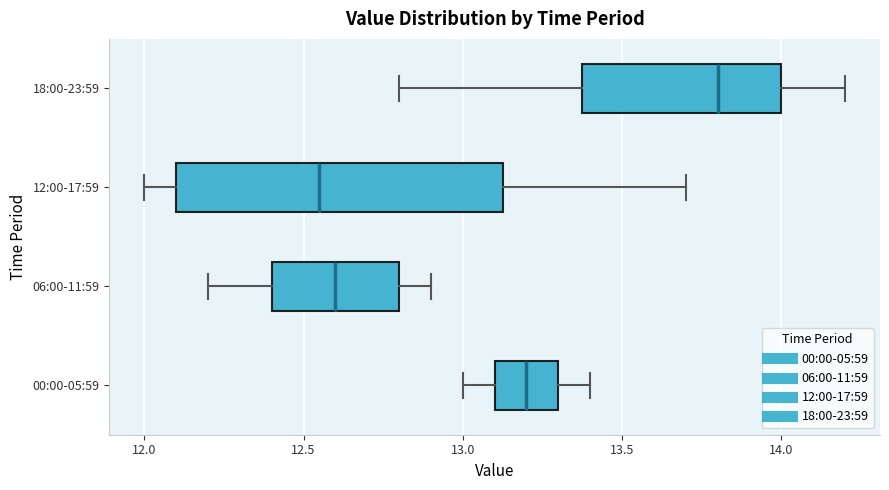

Reading bottom to top, read every box against the x-axis: the position of its median line, the range the box covers, and the ends of its whiskers. The values are not printed on the chart, so give them approximately, as read against the axis.

00:00-05:59: median 13.20, box 13.10 to 13.30, whiskers 13.00 to 13.40
06:00-11:59: median 12.60, box 12.40 to 12.80, whiskers 12.20 to 12.90
12:00-17:59: median 12.55, box 12.10 to 13.15, whiskers 12.00 to 13.70
18:00-23:59: median 13.80, box 13.40 to 14.00, whiskers 12.80 to 14.20